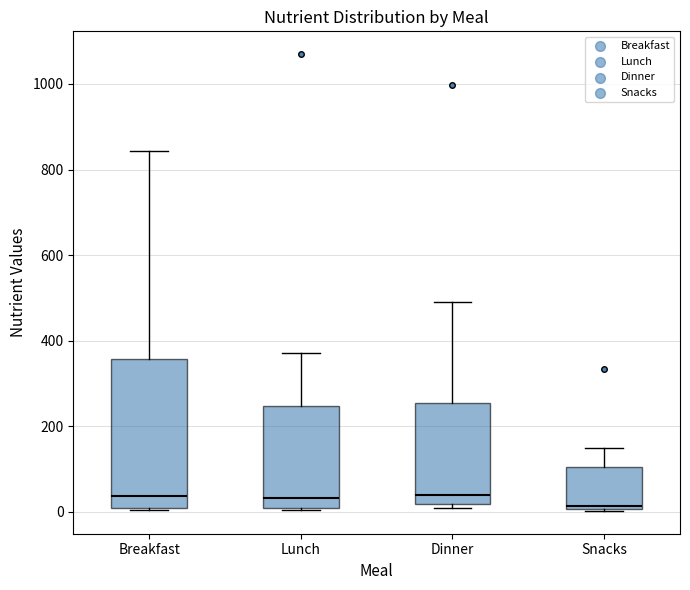

Where does the upper whisker of the box for Breakfast end on the y-axis? The values are not printed on the chart, so give them approximately, as read against the axis.

840